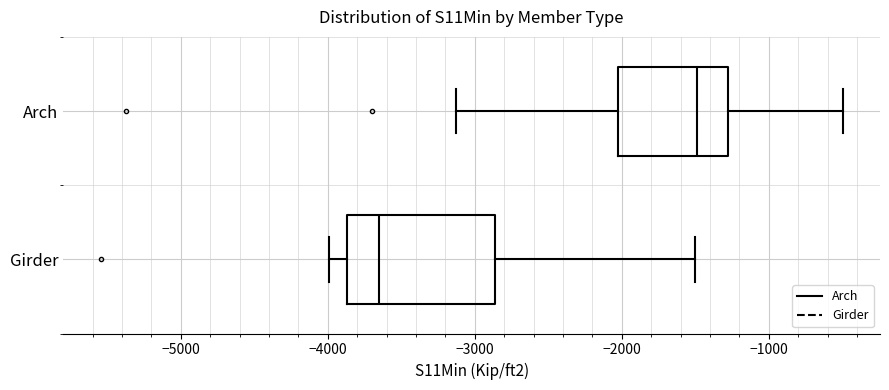

Which box has the furthest to the right median line?

Arch